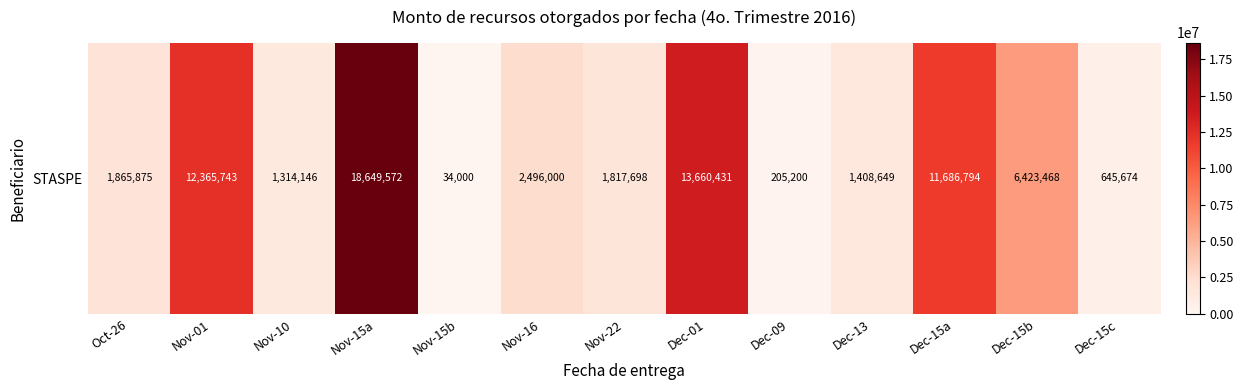

Rank the categories by value from lowest to highest.

Nov-15b, Dec-09, Dec-15c, Nov-10, Dec-13, Nov-22, Oct-26, Nov-16, Dec-15b, Dec-15a, Nov-01, Dec-01, Nov-15a